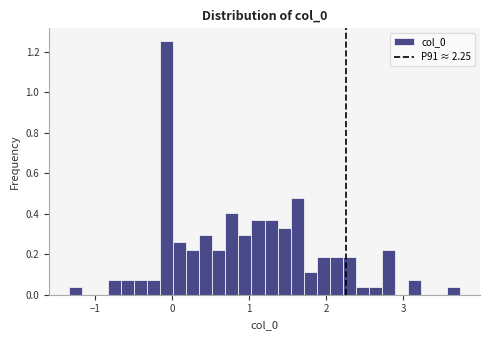

Read against the x-axis, roughly where is the centre of the tallest bar?

-0.1